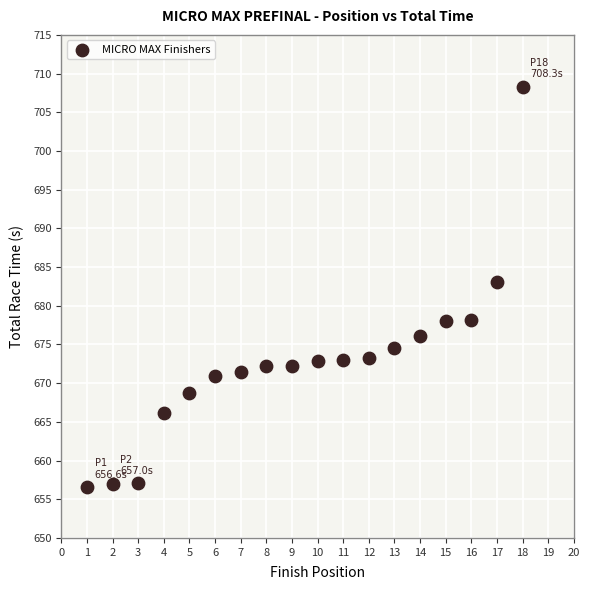

What Y value in the scatter plot is closest to 682?

683.1